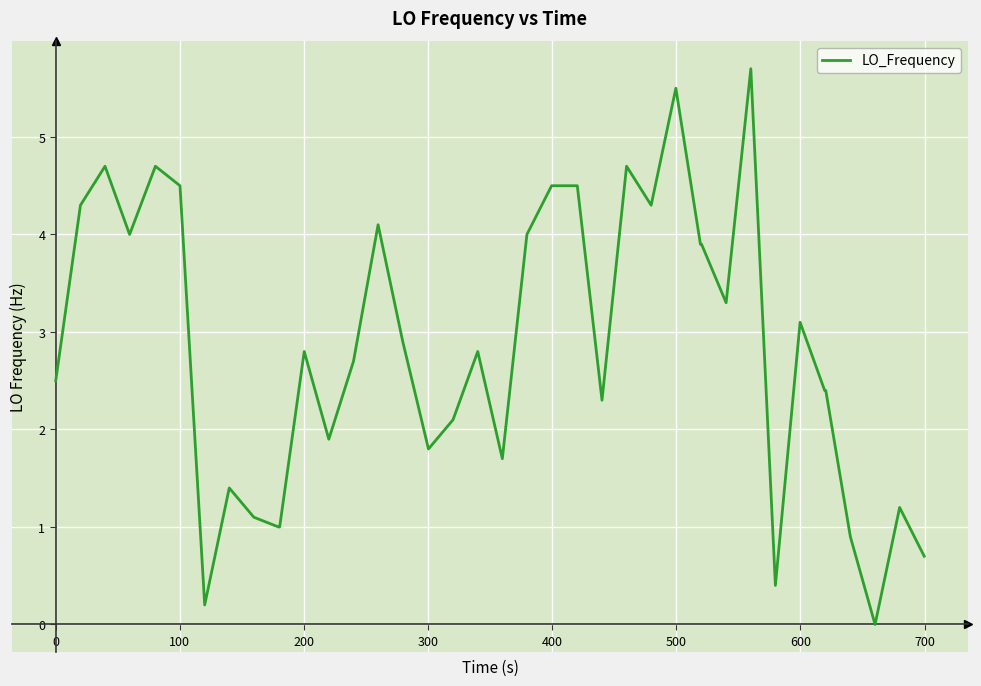

What is the difference between the maximum and minimum values?

5.7